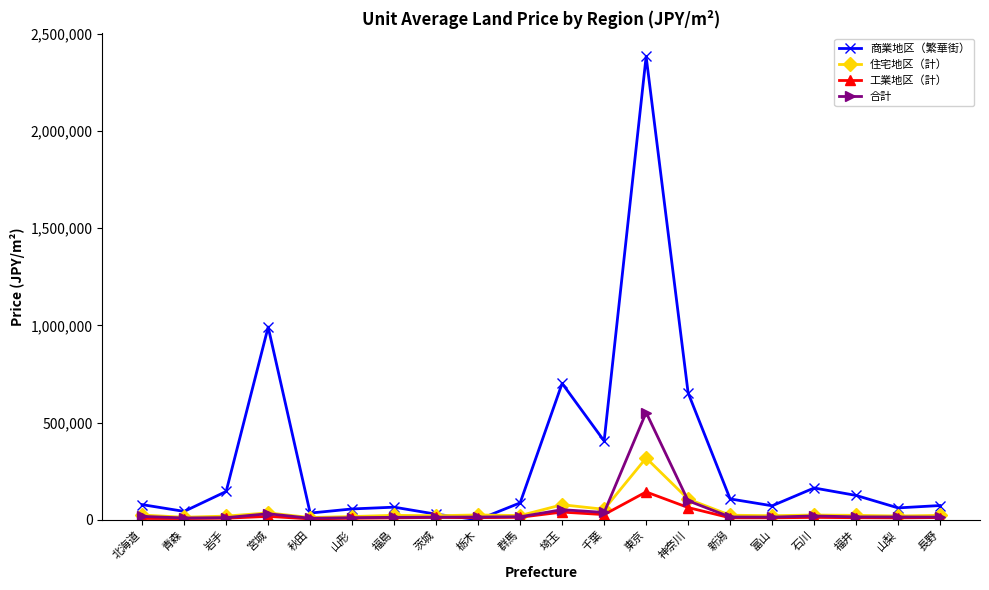

True or false: 商業地区（繁華街） has more than 0 interior local peaks.

True